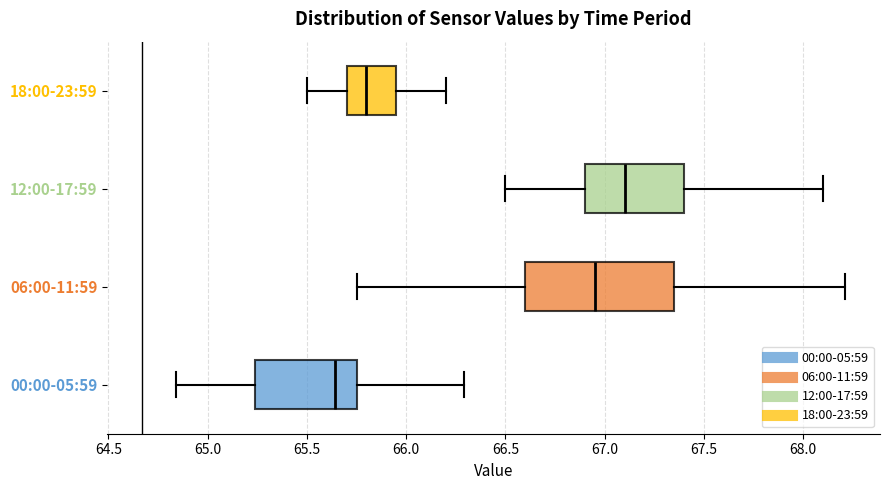

Reading bottom to top, transcribe this box plot: for each box, give where its median line is, the range the box spans, and where its two whiskers end, as read against the x-axis. The values are not printed on the chart, so give them approximately, as read against the axis.

00:00-05:59: median 65.65, box 65.25 to 65.75, whiskers 64.85 to 66.30
06:00-11:59: median 66.95, box 66.60 to 67.35, whiskers 65.75 to 68.20
12:00-17:59: median 67.10, box 66.90 to 67.40, whiskers 66.50 to 68.10
18:00-23:59: median 65.80, box 65.70 to 65.95, whiskers 65.50 to 66.20